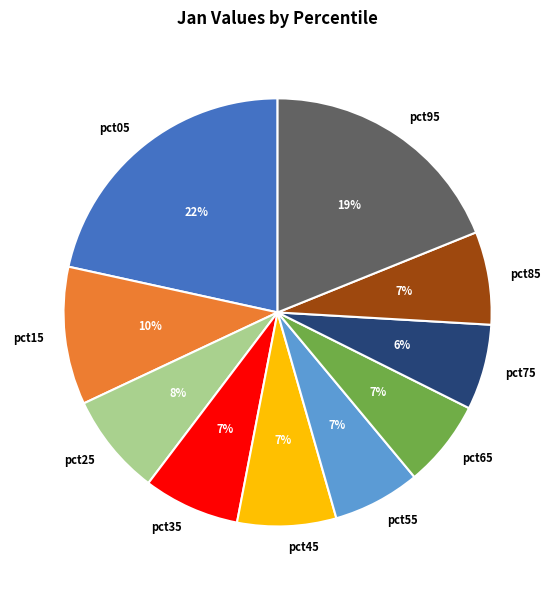

Is it true that pct35 is 1% of the pie?

False